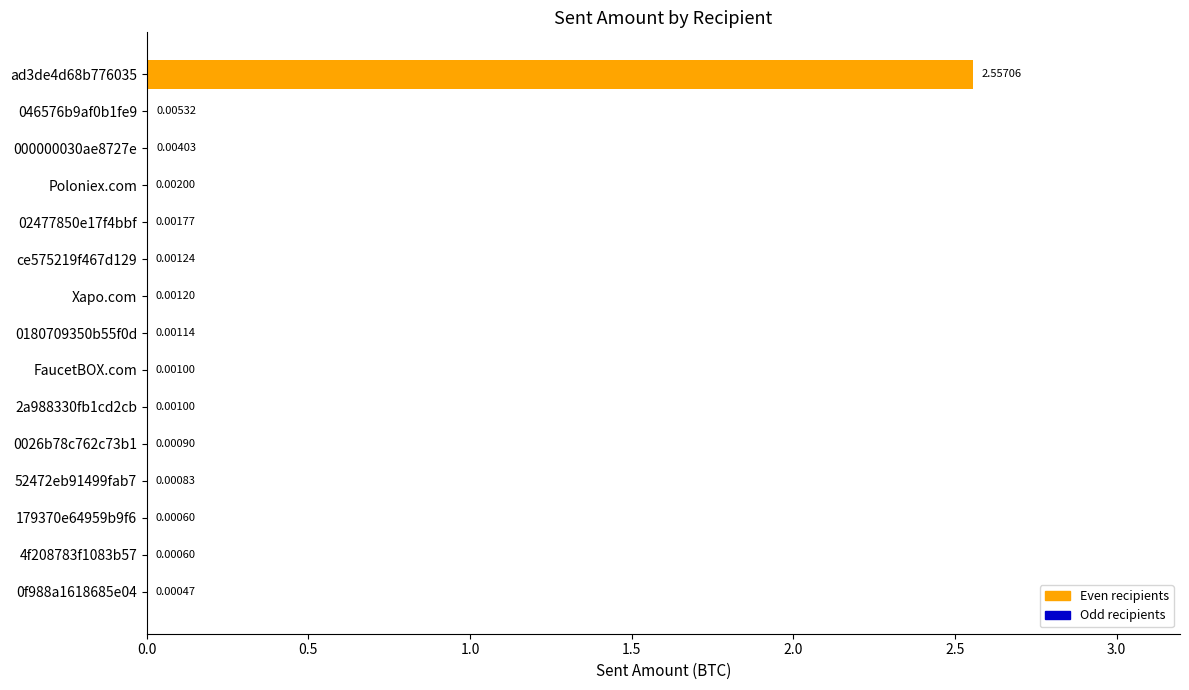

What is the change in value from ad3de4d68b776035 to Poloniex.com?

-2.6